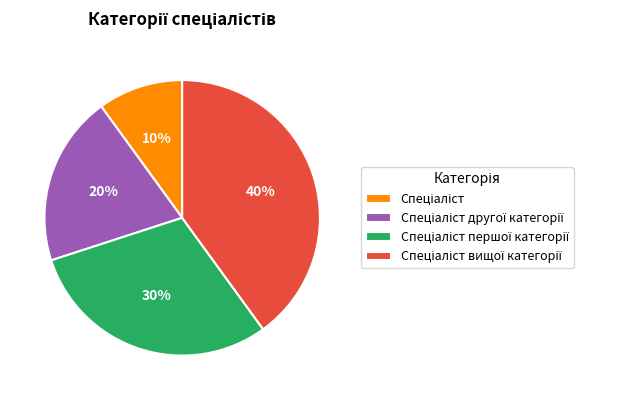

To the nearest percent, what is the average slice percentage?

25%